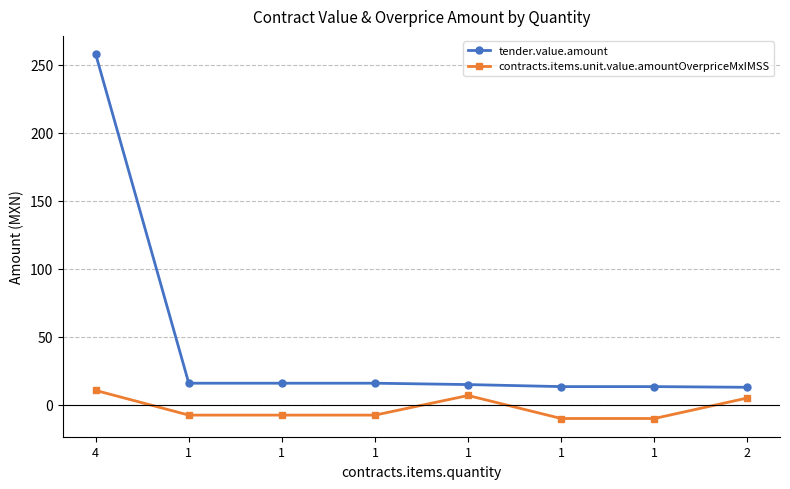

True or false: contracts.items.unit.value.amountOverpriceMxIMSS and tender.value.amount intersect in this chart.

False